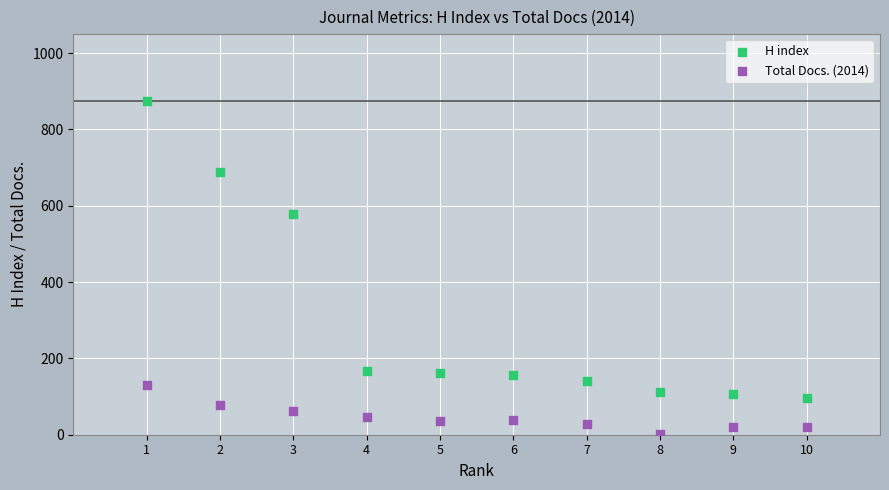

Which series reaches the minimum Y coordinate?

Total Docs. (2014)